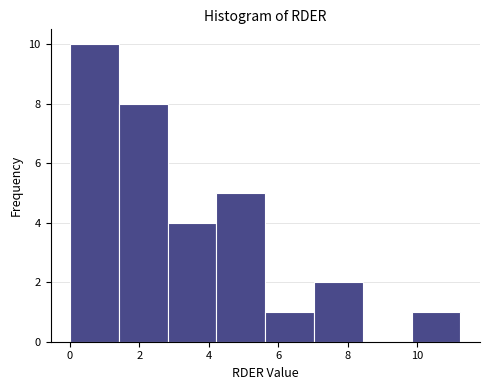

Over which range of the x-axis is the bar tallest?

0.0 to 1.4